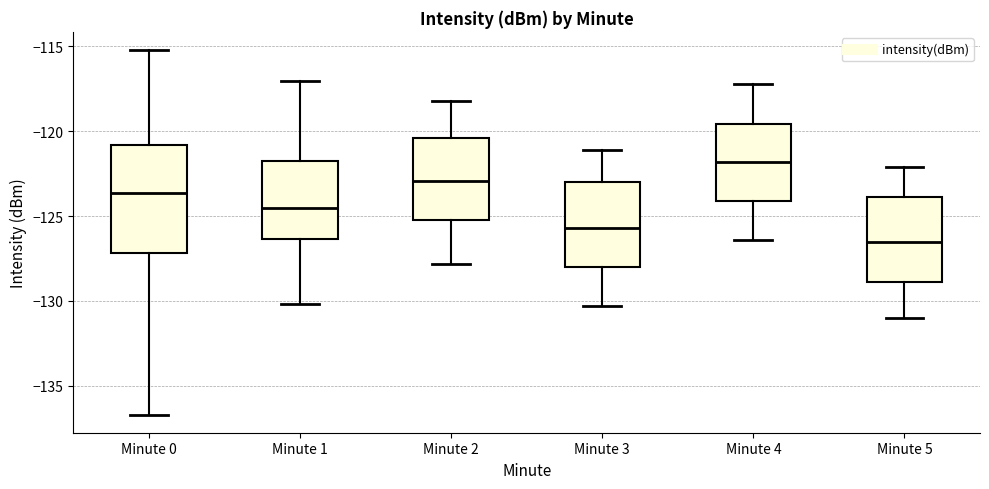

Reading left to right, transcribe this box plot: for each box, give where its median line is, the range the box spans, and where its two whiskers end, as read against the y-axis. The values are not printed on the chart, so give them approximately, as read against the axis.

Minute 0: median -123.5, box -127.0 to -121.0, whiskers -136.5 to -115.0
Minute 1: median -124.5, box -126.5 to -122.0, whiskers -130.0 to -117.0
Minute 2: median -123.0, box -125.0 to -120.5, whiskers -128.0 to -118.0
Minute 3: median -125.5, box -128.0 to -123.0, whiskers -130.5 to -121.0
Minute 4: median -122.0, box -124.0 to -119.5, whiskers -126.5 to -117.0
Minute 5: median -126.5, box -129.0 to -124.0, whiskers -131.0 to -122.0